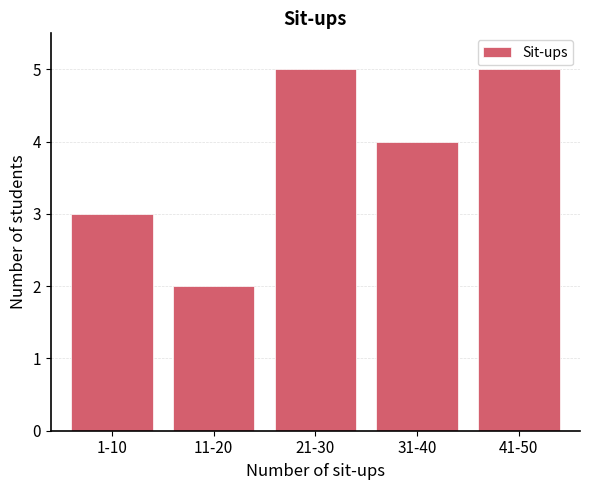

Reading right to left, extract all data points from this chart.

5	4	5	2	3